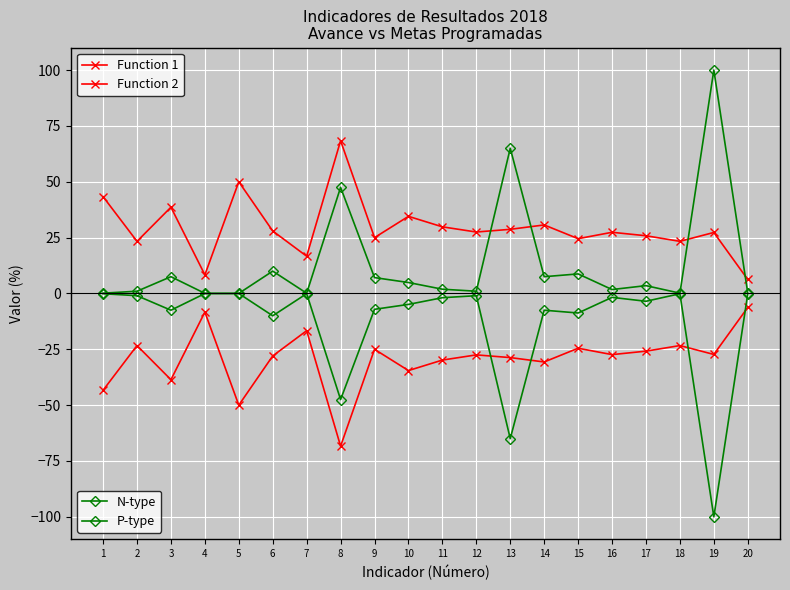

How many data points does each series have?

20